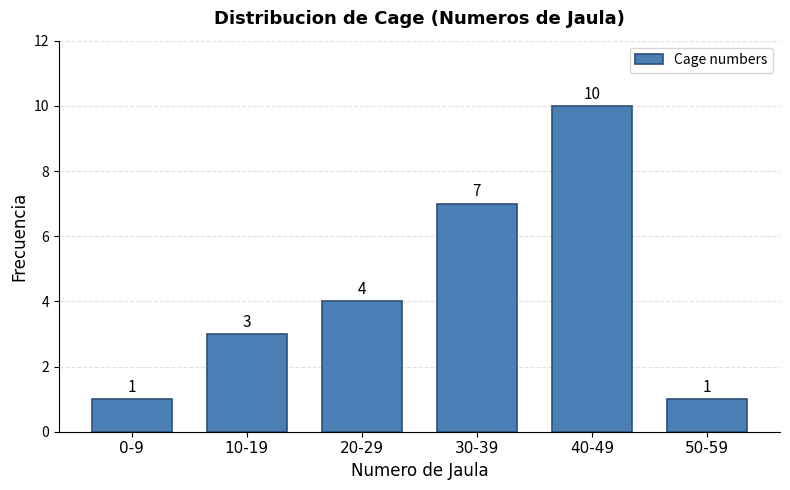

Reading left to right, transcribe all the data shown in this chart.

0-9=1	10-19=3	20-29=4	30-39=7	40-49=10	50-59=1